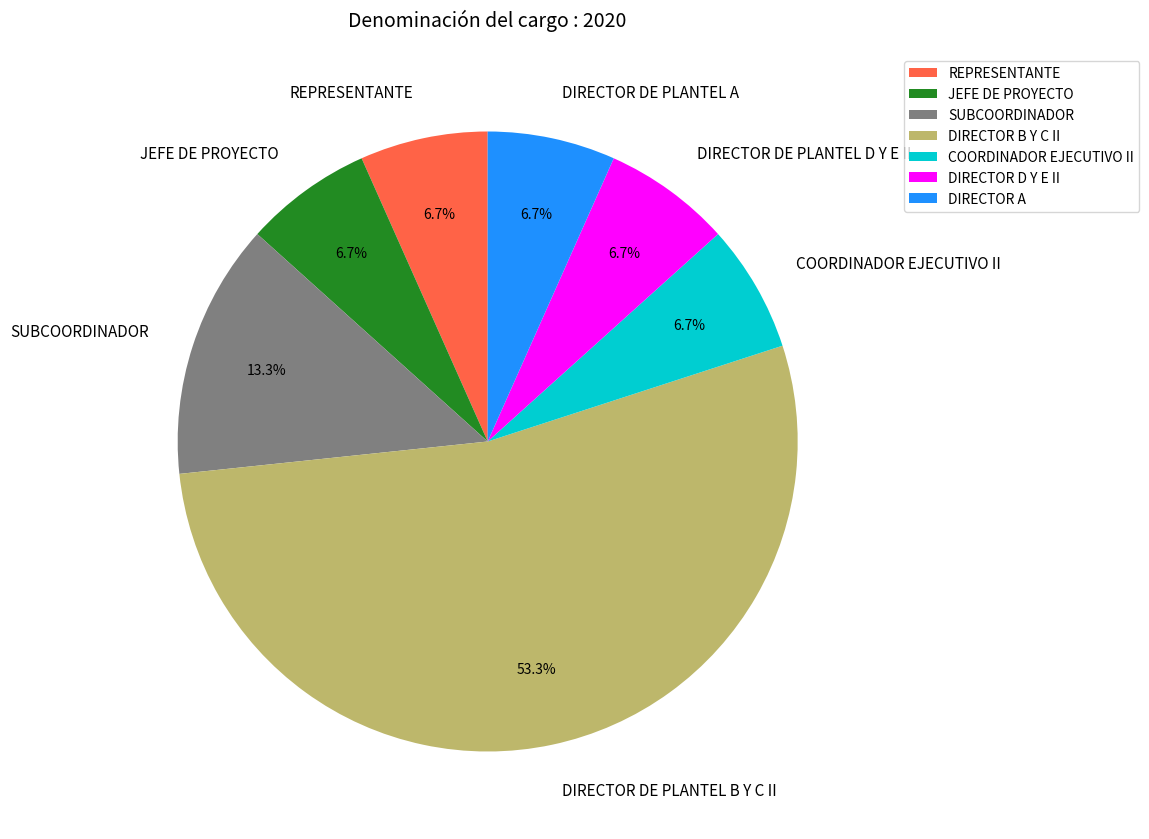

How many segments does this pie chart have?

7